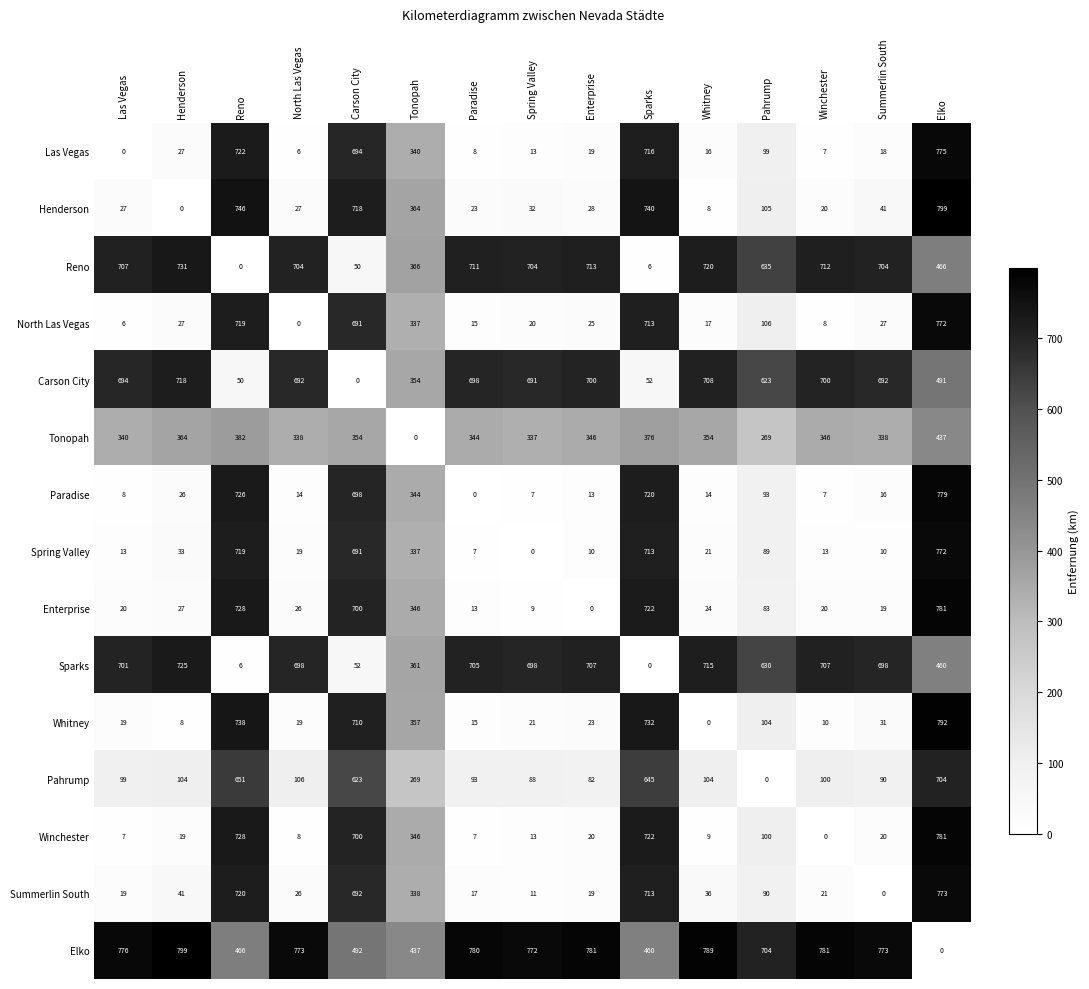

What is the sum of the Winchester values at Tonopah and Elko?

1127